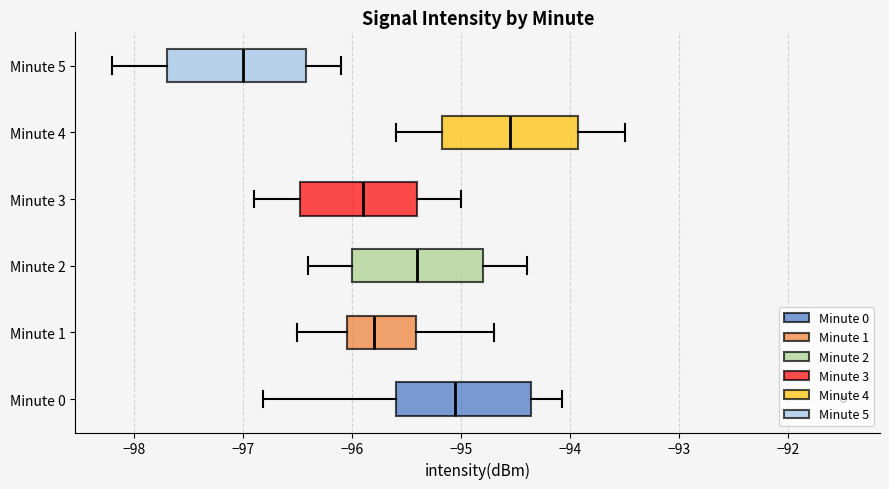

Reading bottom to top, read every box against the x-axis: the position of its median line, the range the box covers, and the ends of its whiskers. The values are not printed on the chart, so give them approximately, as read against the axis.

Minute 0: median -95.1, box -95.6 to -94.4, whiskers -96.8 to -94.1
Minute 1: median -95.8, box -96.0 to -95.4, whiskers -96.5 to -94.7
Minute 2: median -95.4, box -96.0 to -94.8, whiskers -96.4 to -94.4
Minute 3: median -95.9, box -96.5 to -95.4, whiskers -96.9 to -95.0
Minute 4: median -94.5, box -95.2 to -93.9, whiskers -95.6 to -93.5
Minute 5: median -97.0, box -97.7 to -96.4, whiskers -98.2 to -96.1